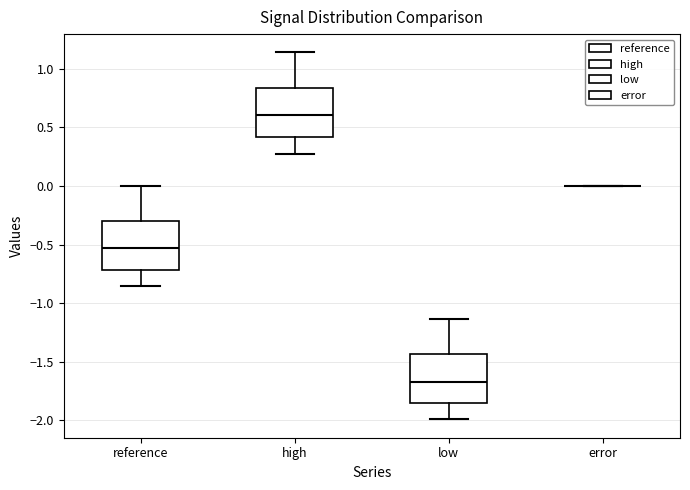

Where does the upper whisker of the box for reference end on the y-axis? The values are not printed on the chart, so give them approximately, as read against the axis.

0.00